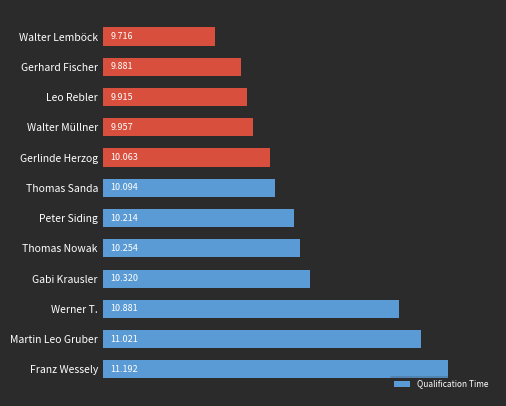

Rank the categories by value from lowest to highest.

Walter Lemböck, Gerhard Fischer, Leo Rebler, Walter Müllner, Gerlinde Herzog, Thomas Sanda, Peter Siding, Thomas Nowak, Gabi Krausler, Werner T., Martin Leo Gruber, Franz Wessely